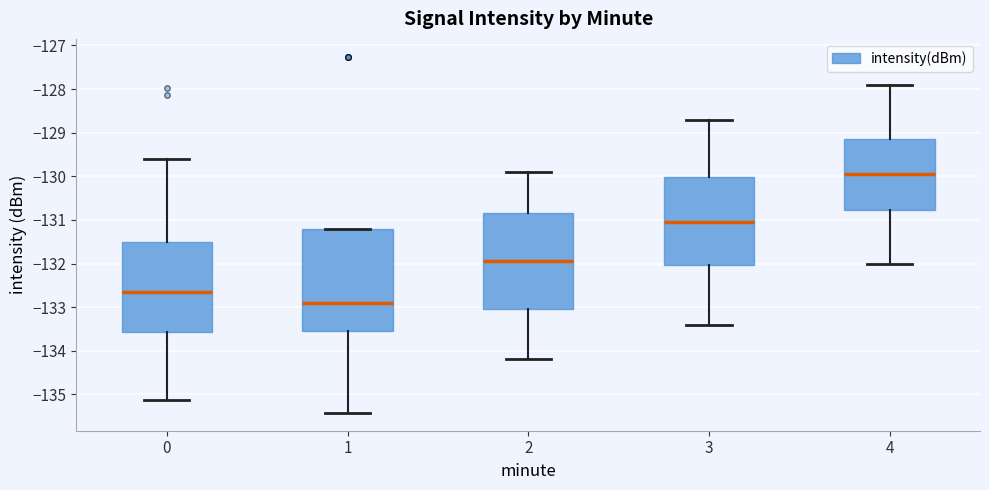

Which box is the tallest, from its lower edge to its upper edge?

1